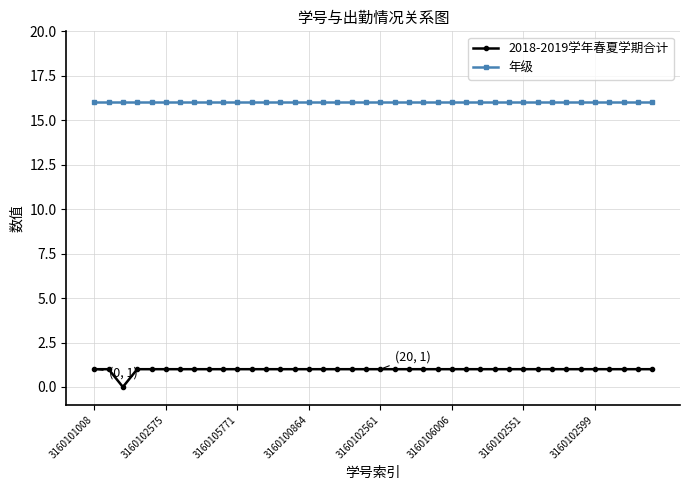

What is the average value of the 年级 series?

16